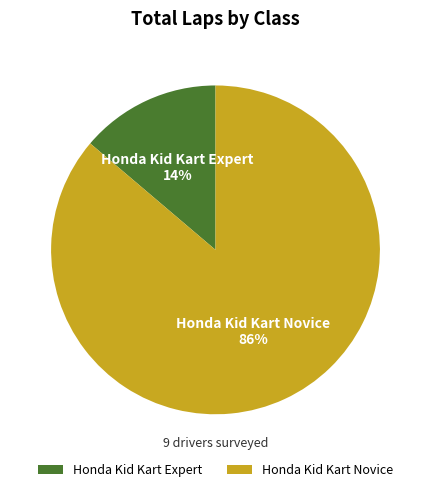

Between Honda Kid Kart Expert and Honda Kid Kart Novice, which is larger?

Honda Kid Kart Novice